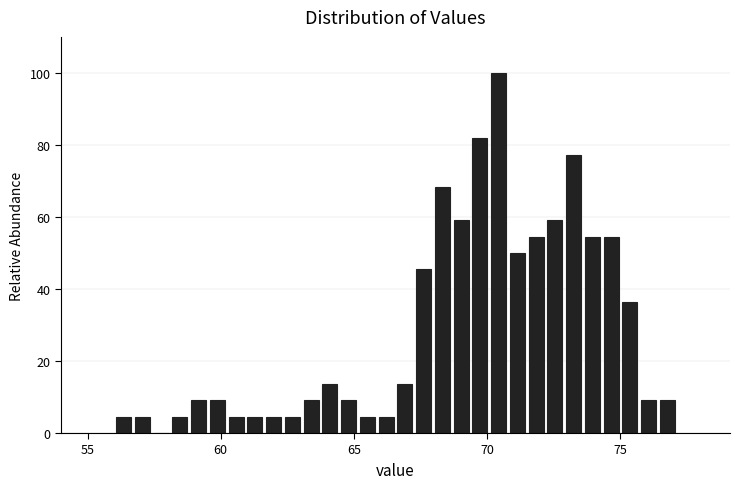

Read against the x-axis, roughly where is the centre of the tallest bar?

70.5